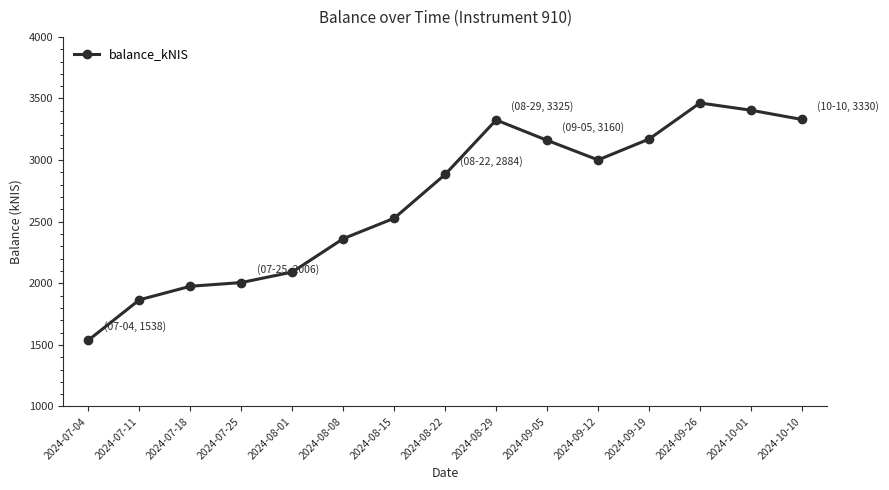

How many interior local valleys (lower than both neighbors) does the data have?

1